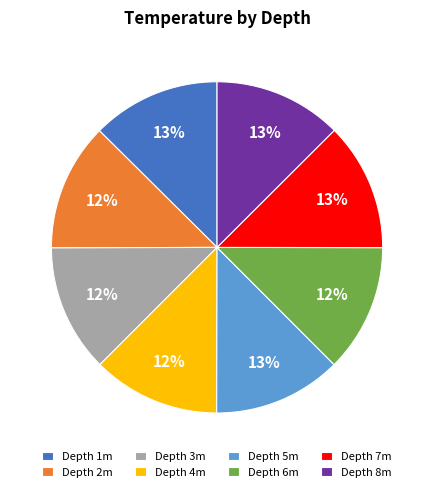

What is the ratio of the value at Depth 3m to the value at Depth 2m?

1.0